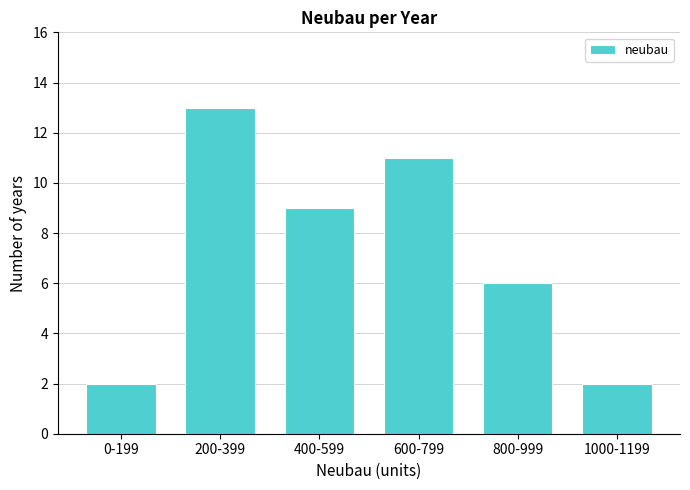

Reading left to right, what are all the values shown in this chart?

0-199=2	200-399=13	400-599=9	600-799=11	800-999=6	1000-1199=2